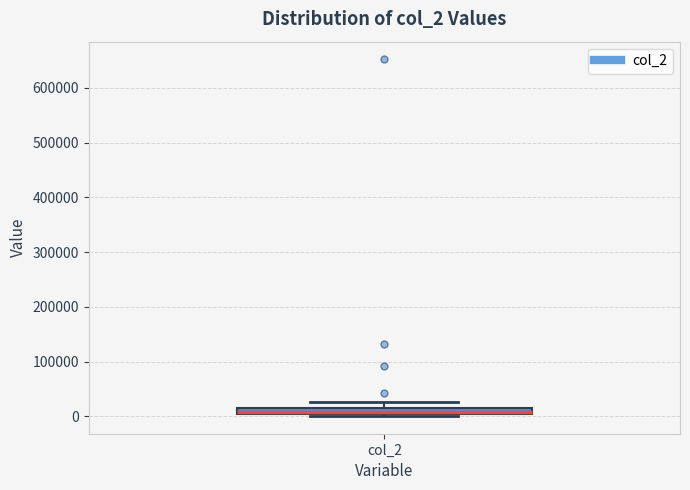

Where is the upper edge of the box for col_2 on the y-axis? The values are not printed on the chart, so give them approximately, as read against the axis.

20000